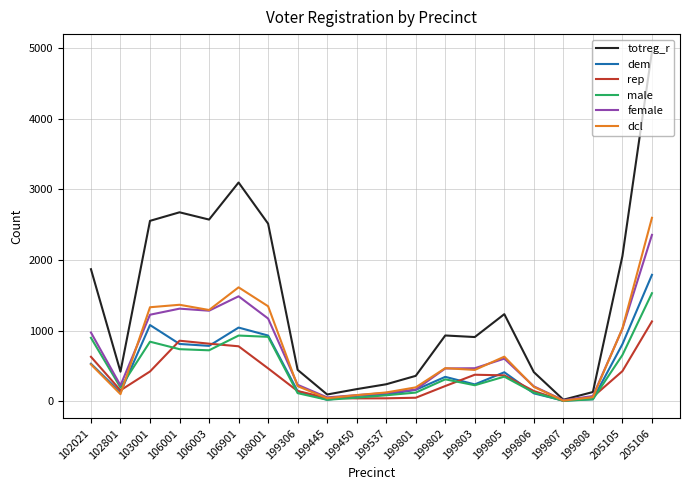

How many categories are shown in the chart?

20